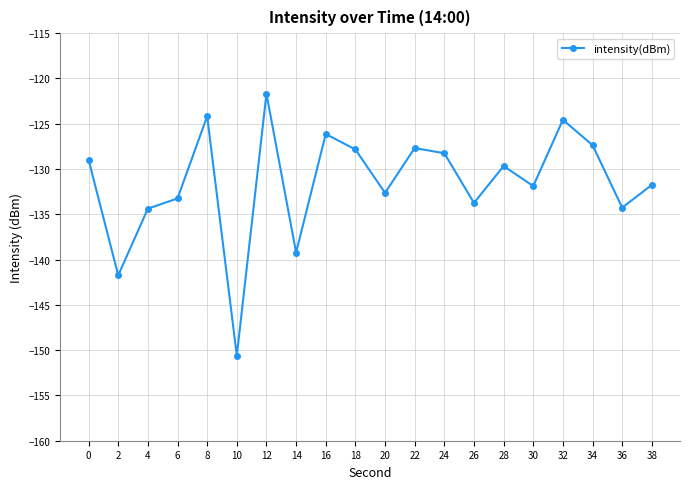

Which has a higher value, 10 or 2?

2